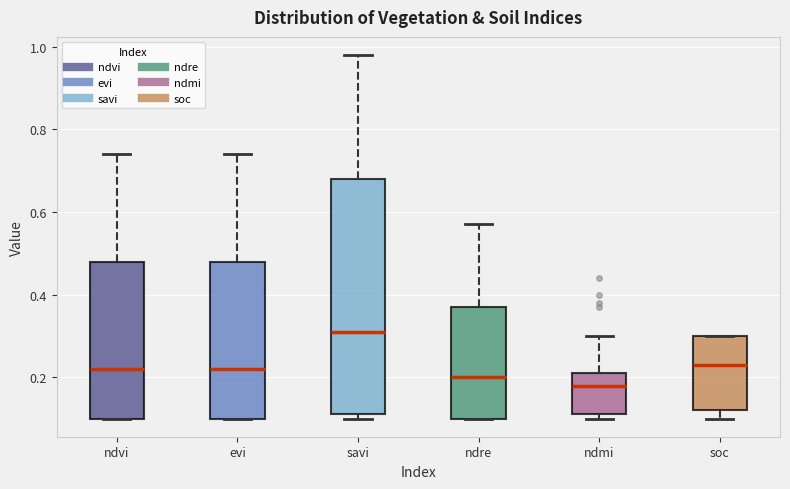

Where is the upper edge of the box for evi on the y-axis? The values are not printed on the chart, so give them approximately, as read against the axis.

0.48